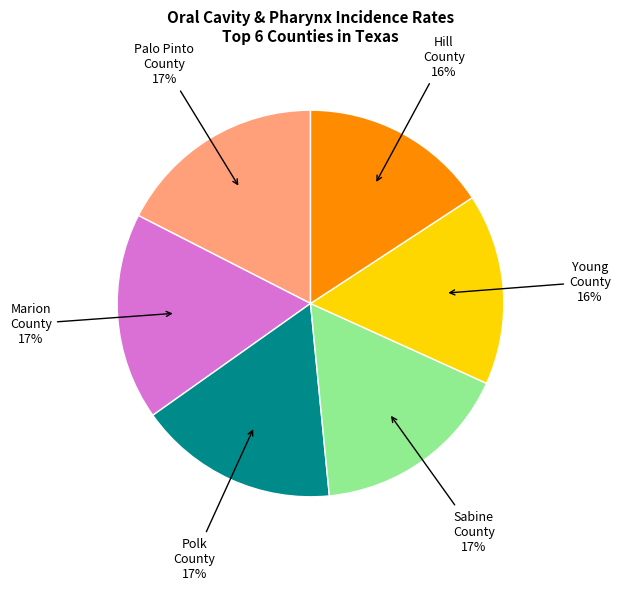

To the nearest percent, what is the average slice percentage?

17%